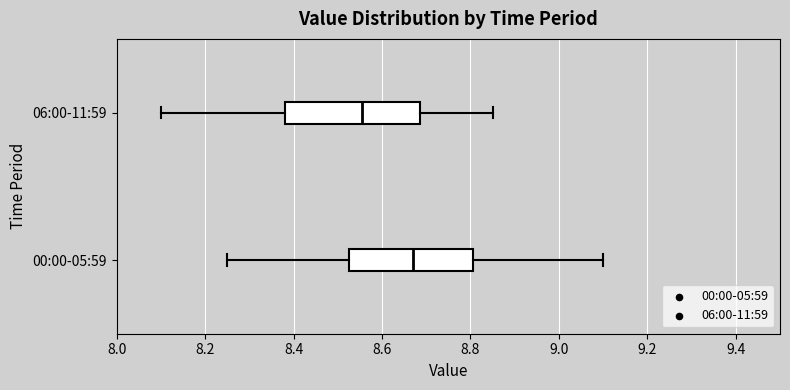

Reading bottom to top, transcribe this box plot: for each box, give where its median line is, the range the box spans, and where its two whiskers end, as read against the x-axis. The values are not printed on the chart, so give them approximately, as read against the axis.

00:00-05:59: median 8.68, box 8.52 to 8.80, whiskers 8.26 to 9.10
06:00-11:59: median 8.56, box 8.38 to 8.68, whiskers 8.10 to 8.86